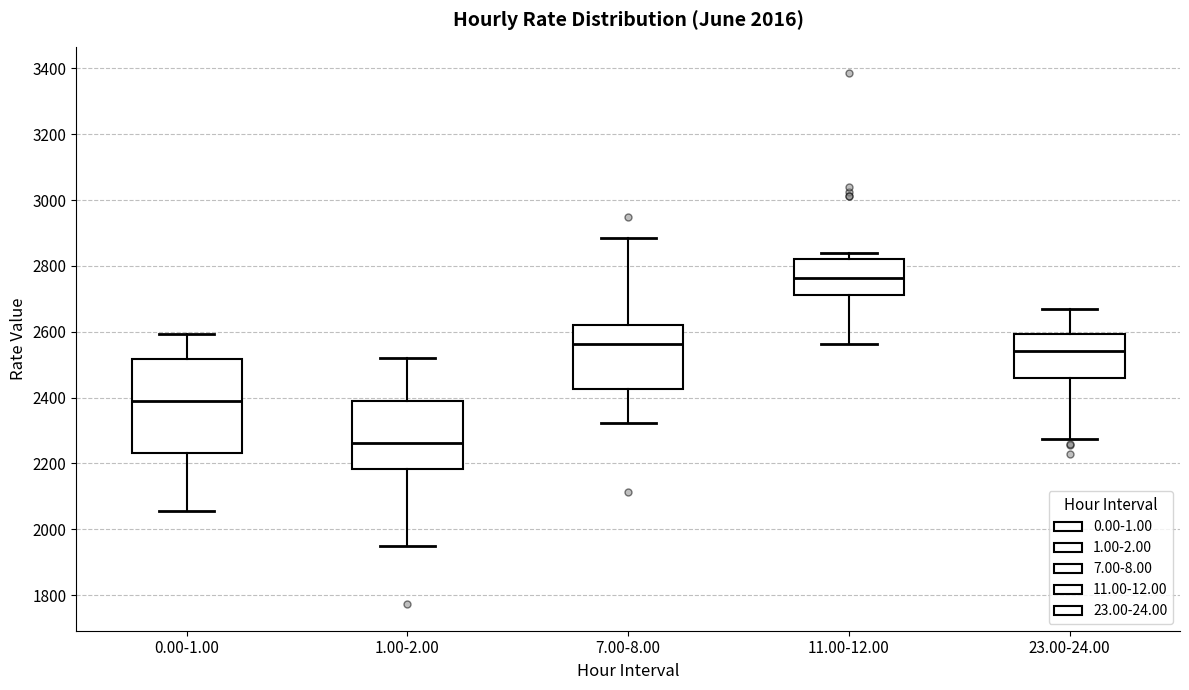

Comparing the boxes themselves (not the whiskers), which one is the tallest?

0.00-1.00